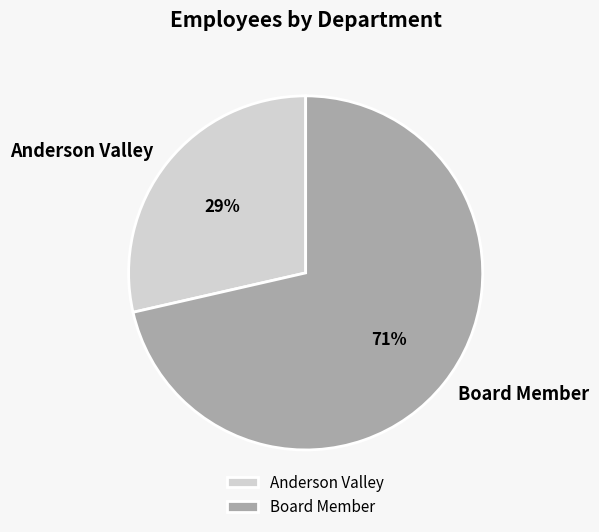

What is the ratio of the value at Anderson Valley to the value at Board Member?

0.4